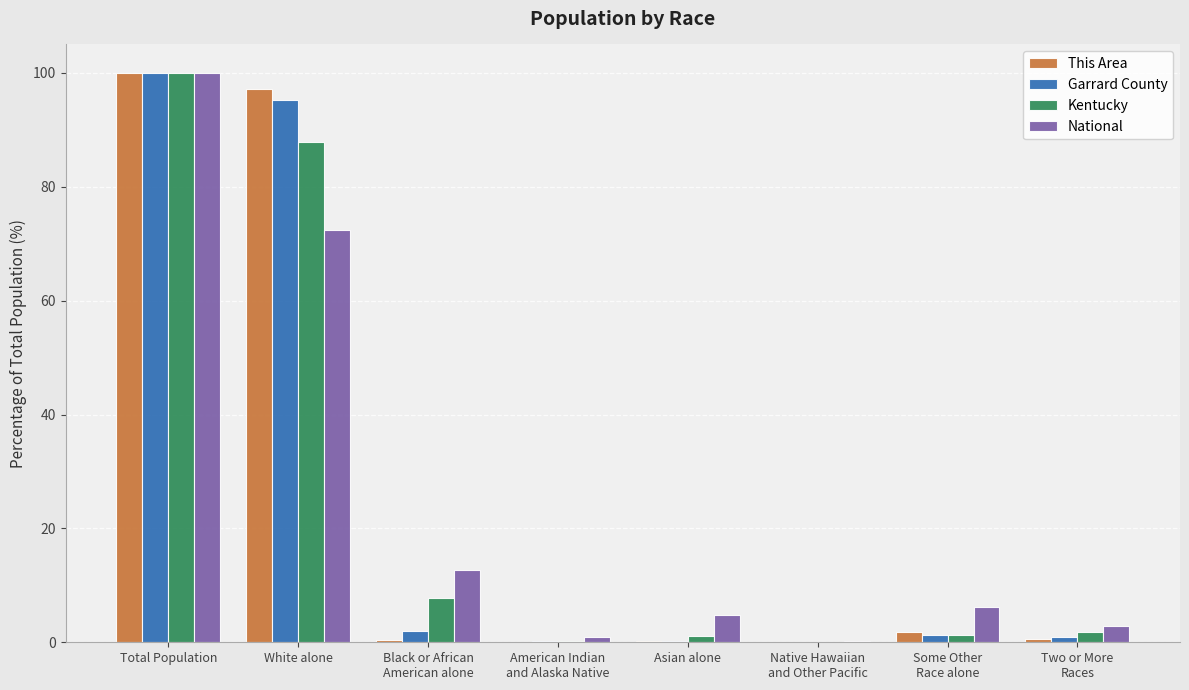

What is the highest value of the This Area series?

100.0